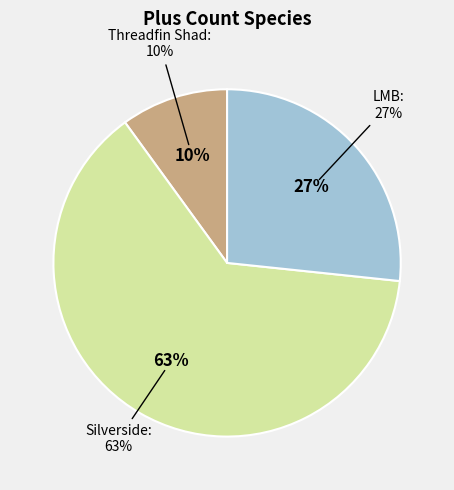

To the nearest percent, what is the average slice percentage?

33%